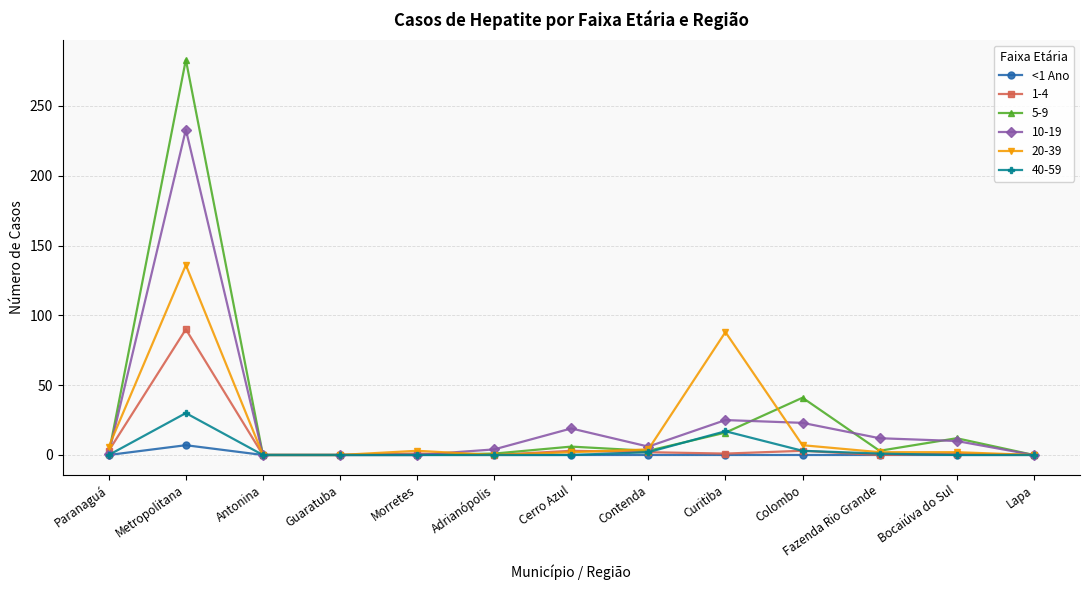

What is the maximum value shown in the chart?

283